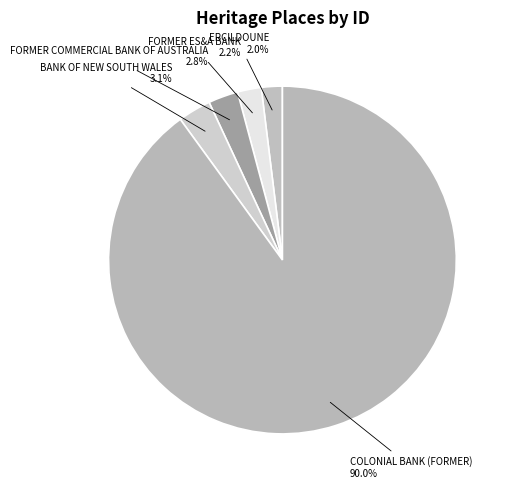

Which slice is the largest?

COLONIAL BANK (FORMER)